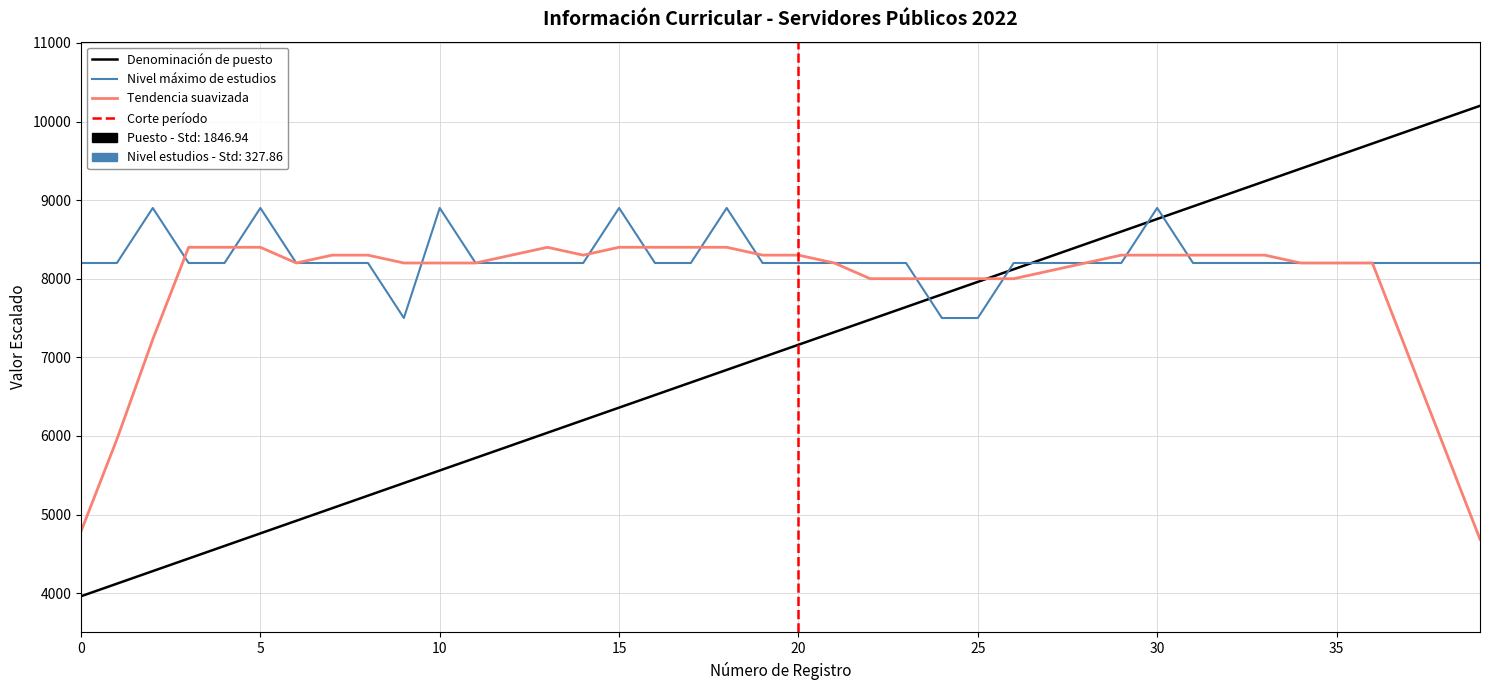

Which series has the largest total across all categories?

Nivel máximo de estudios